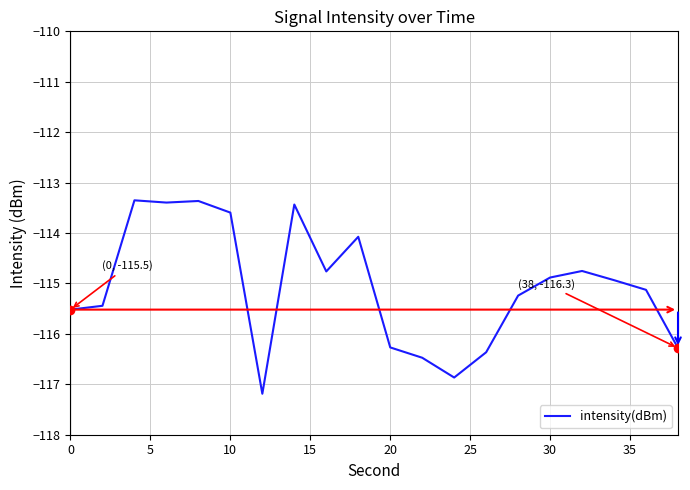

What is the maximum value shown in the chart?

-113.4